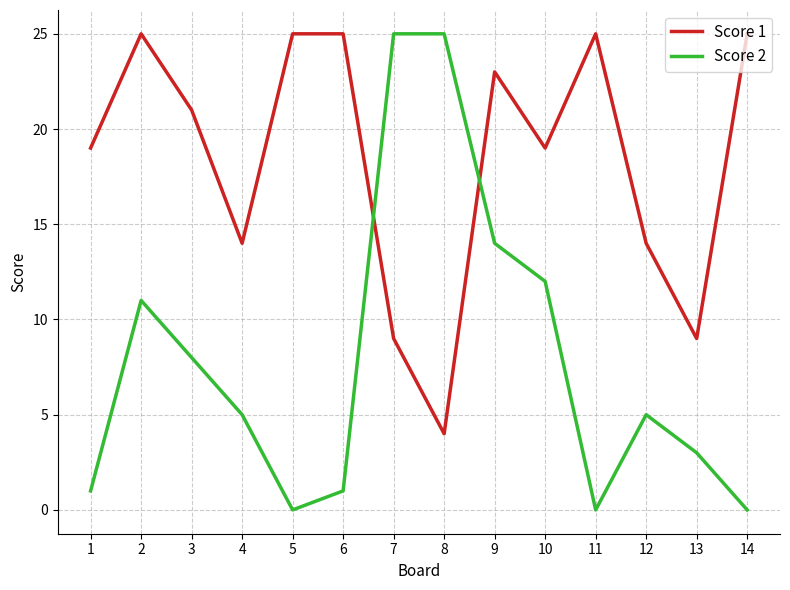

How many interior local valleys does the Score 2 series have?

2